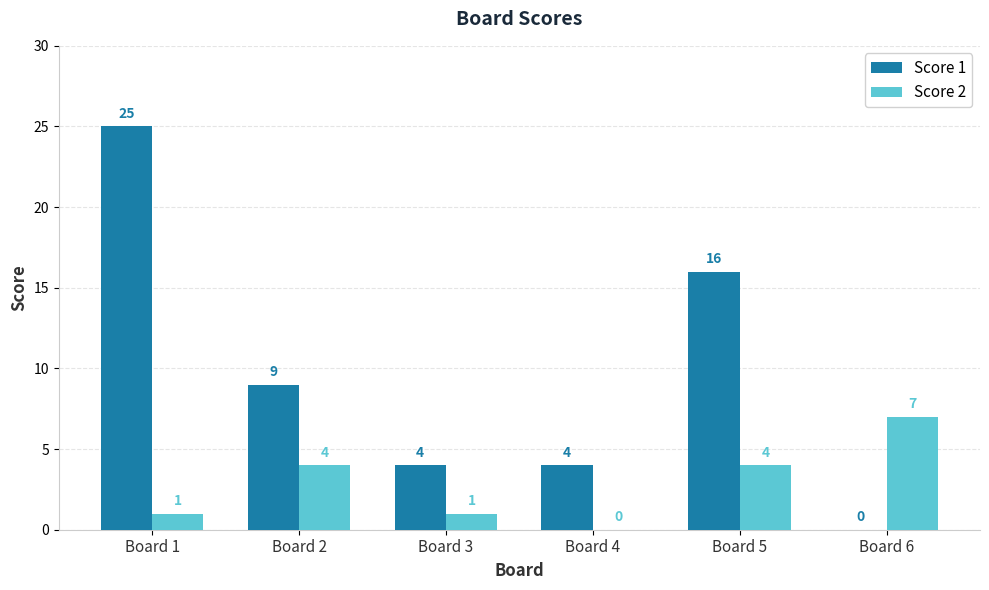

The Score 1 series shows 9 at Board 2. True or false?

True